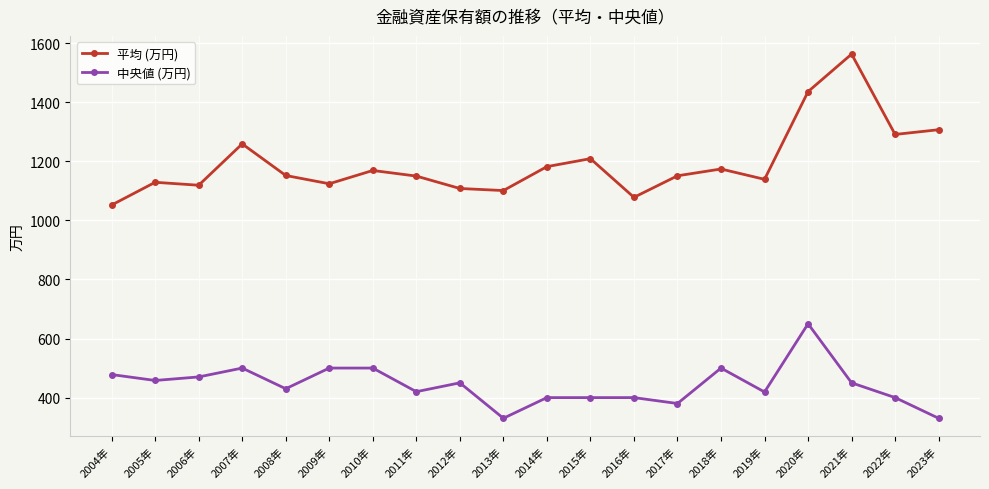

Which series changed the most between 2008年 and 2017年?

中央値 (万円)